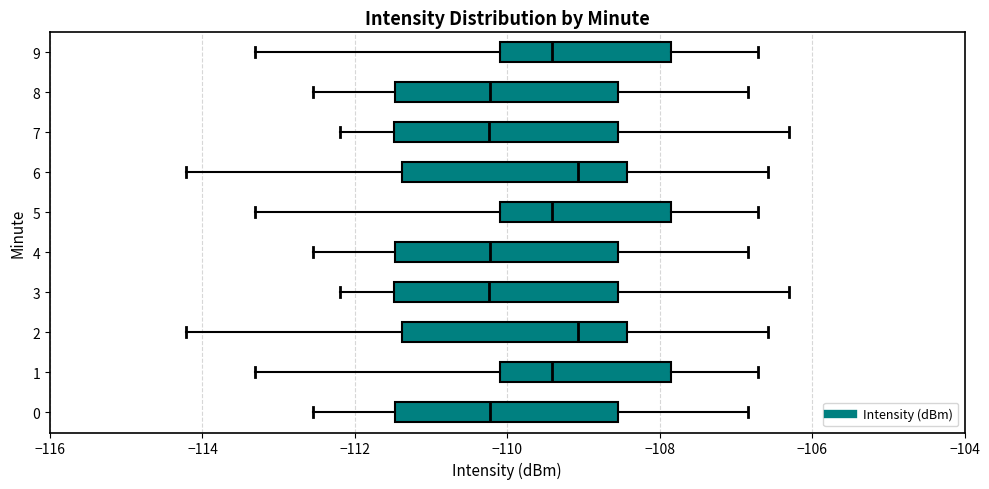

Reading bottom to top, read every box against the x-axis: the position of its median line, the range the box covers, and the ends of its whiskers. The values are not printed on the chart, so give them approximately, as read against the axis.

0: median -110.2, box -111.4 to -108.6, whiskers -112.6 to -106.8
1: median -109.4, box -110.0 to -107.8, whiskers -113.4 to -106.8
2: median -109.0, box -111.4 to -108.4, whiskers -114.2 to -106.6
3: median -110.2, box -111.4 to -108.6, whiskers -112.2 to -106.4
4: median -110.2, box -111.4 to -108.6, whiskers -112.6 to -106.8
5: median -109.4, box -110.0 to -107.8, whiskers -113.4 to -106.8
6: median -109.0, box -111.4 to -108.4, whiskers -114.2 to -106.6
7: median -110.2, box -111.4 to -108.6, whiskers -112.2 to -106.4
8: median -110.2, box -111.4 to -108.6, whiskers -112.6 to -106.8
9: median -109.4, box -110.0 to -107.8, whiskers -113.4 to -106.8